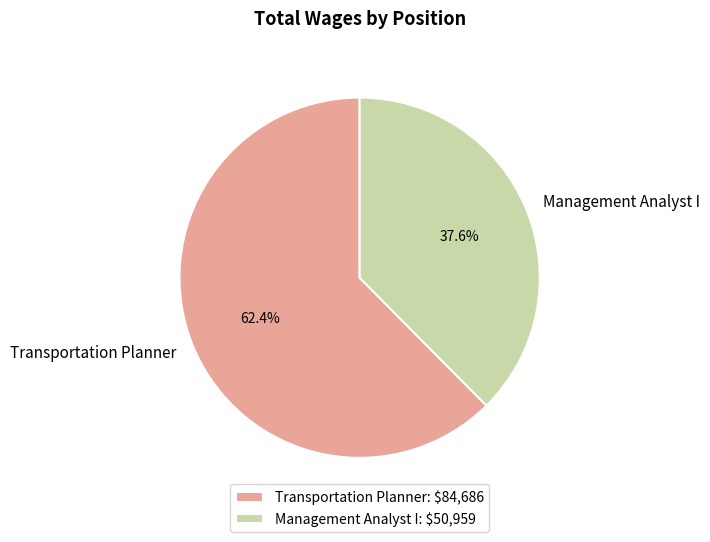

Which has a higher value, Management Analyst I or Transportation Planner?

Transportation Planner